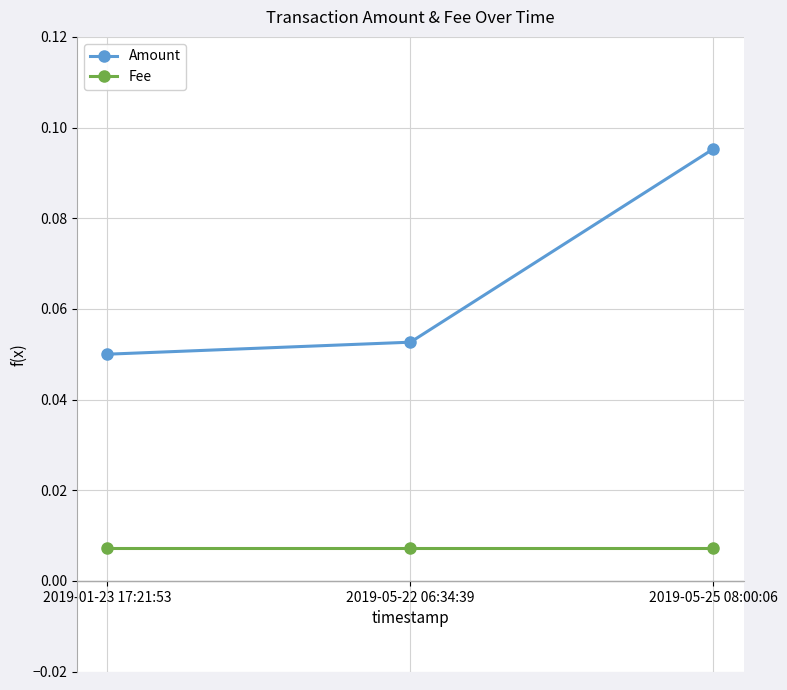

What is the label of the 3rd point from the right?

2019-01-23 17:21:53